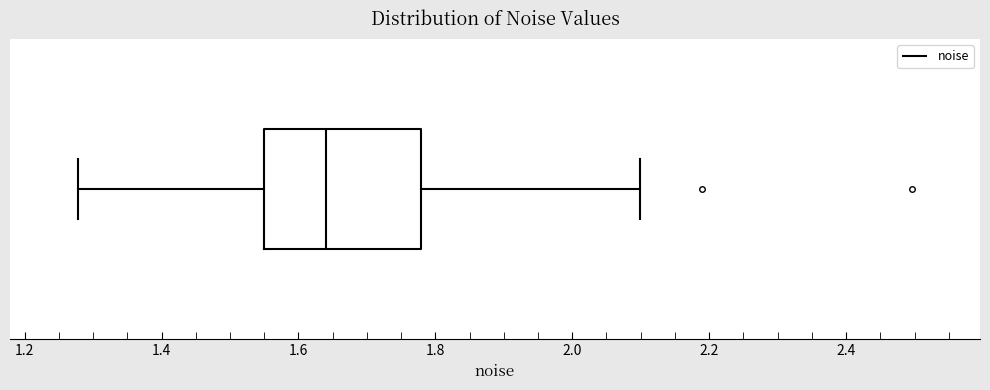

Where is the left edge of the box on the x-axis? The values are not printed on the chart, so give them approximately, as read against the axis.

1.56